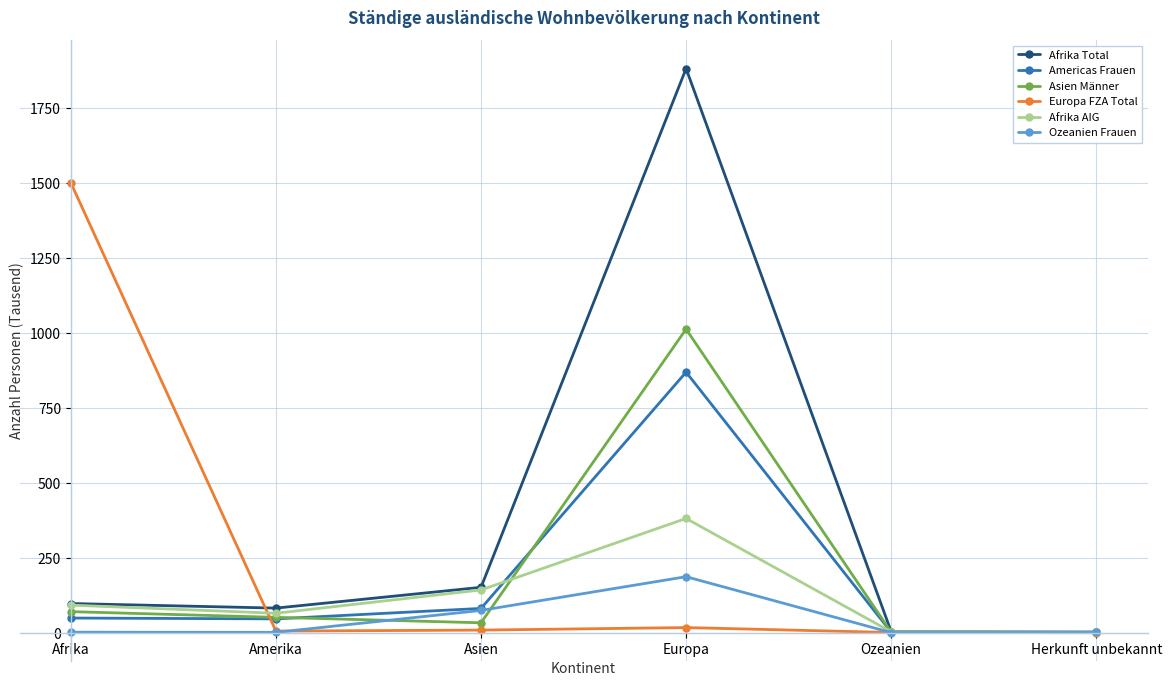

At which label is Asien Männer closest to 506?

Afrika